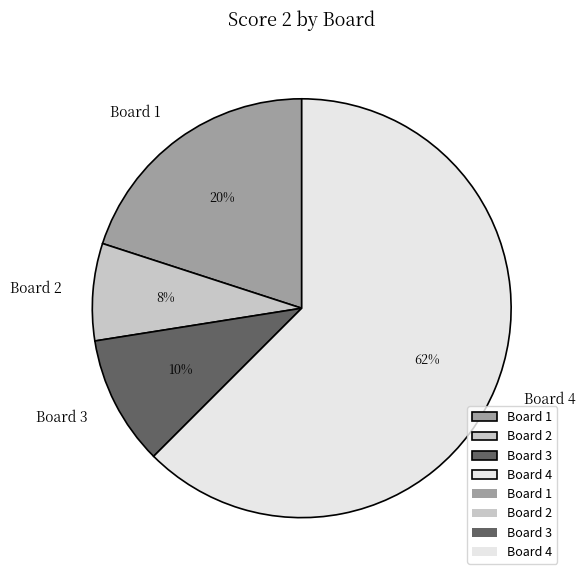

How many slices are in this pie chart?

4